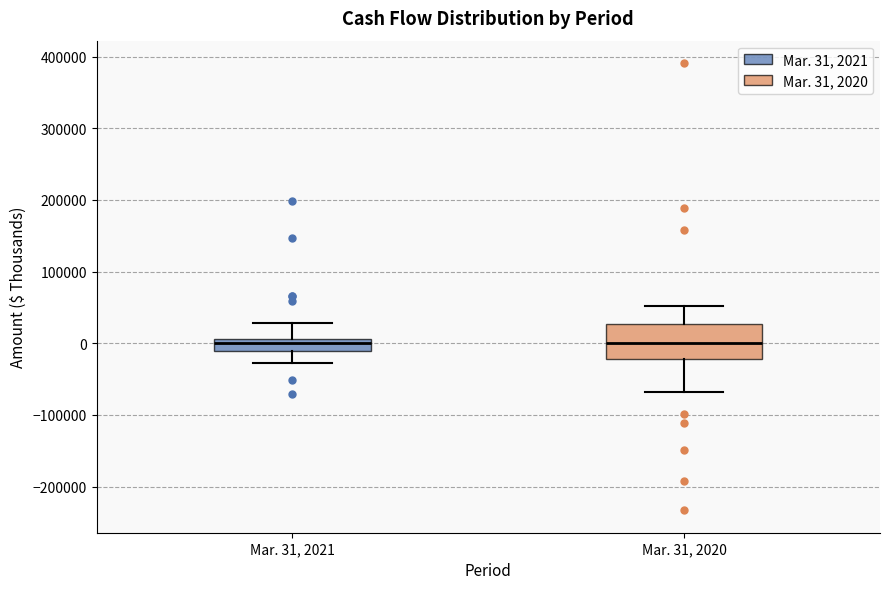

Where is the upper edge of the box for Mar. 31, 2021 on the y-axis? The values are not printed on the chart, so give them approximately, as read against the axis.

10000